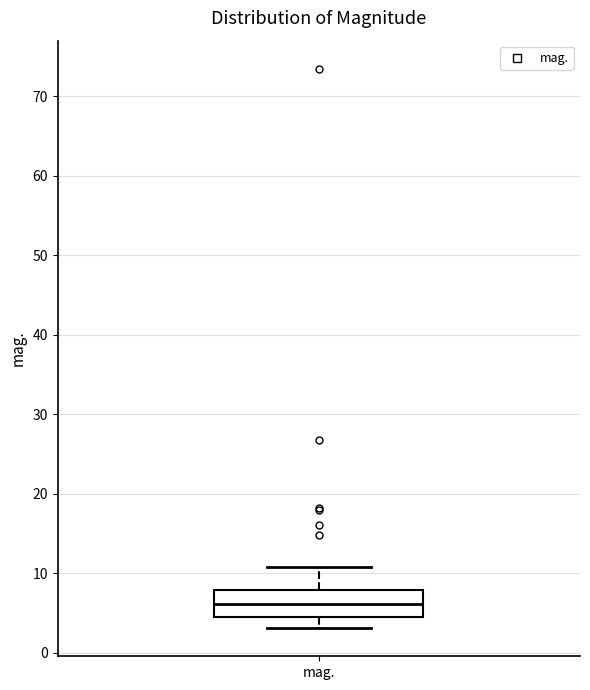

Where is the upper edge of the box for mag. on the y-axis? The values are not printed on the chart, so give them approximately, as read against the axis.

8